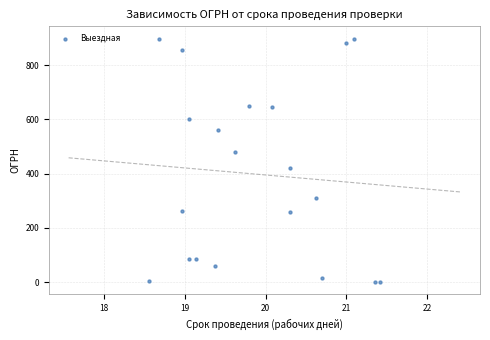

What is the range of X values (max minus min)?

2.8